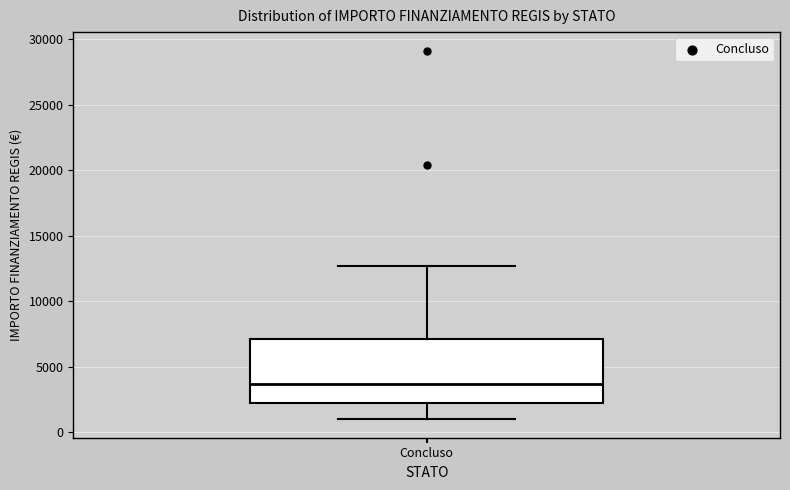

Where does the median line of the box for Concluso sit on the y-axis? The values are not printed on the chart, so give them approximately, as read against the axis.

3500